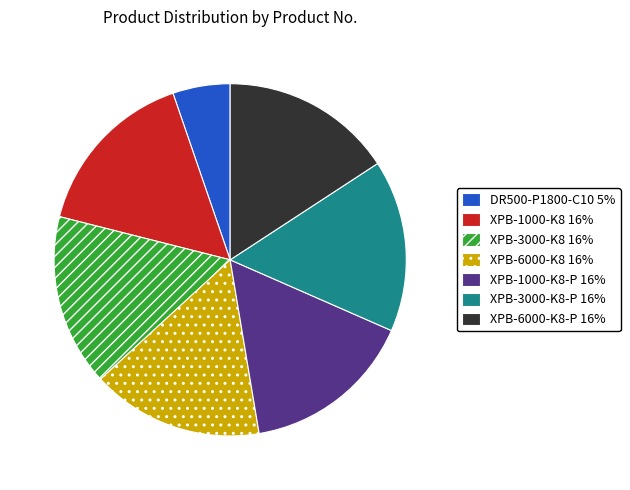

Approximately how many times larger is the value at XPB-6000-K8-P 16% compared to XPB-1000-K8-P 16%?

1.0